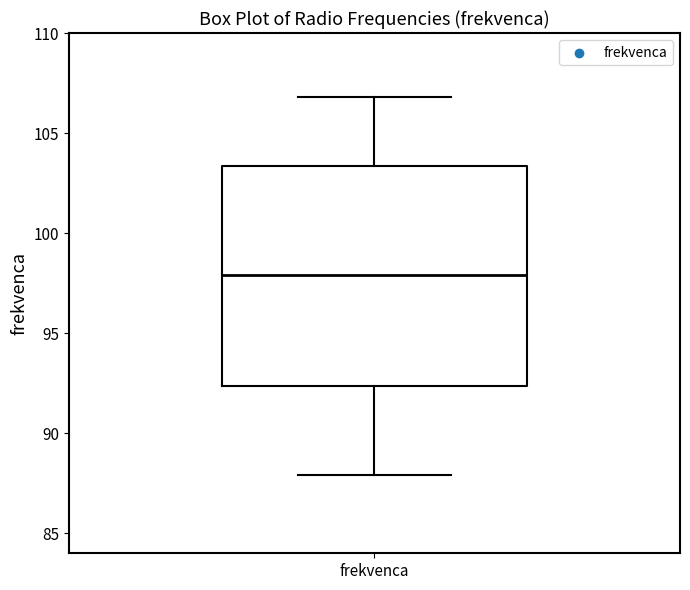

Read this box plot against the y-axis: the position of the median line, the range covered by the box, and the ends of both whiskers. The values are not printed on the chart, so give them approximately, as read against the axis.

median 98.0, box 92.5 to 103.5, whiskers 88.0 to 107.0